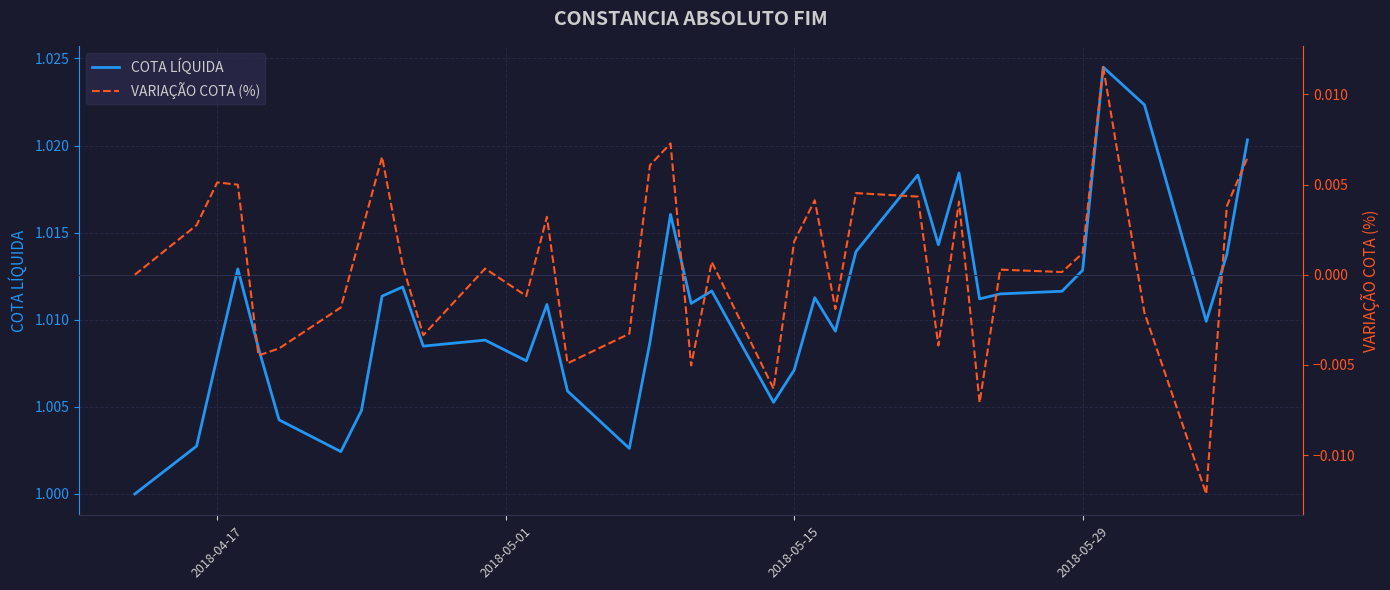

How many values in the VARIAÇÃO COTA (%) series exceed 0?

22